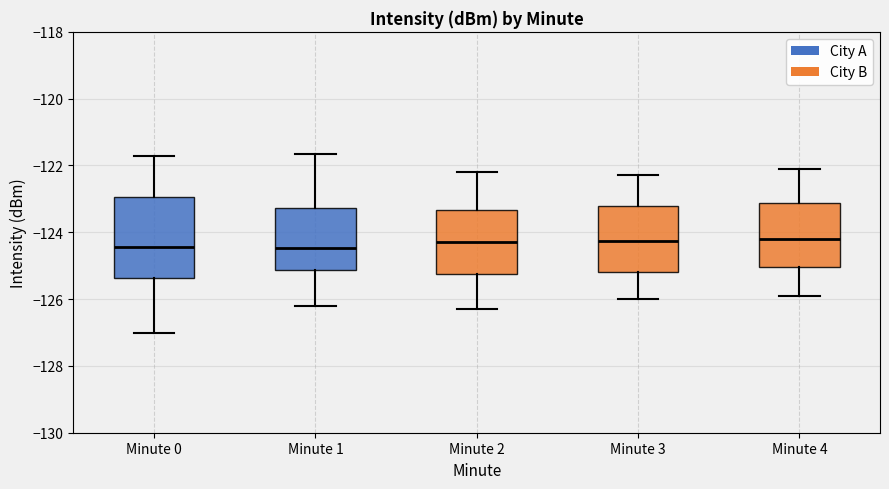

Reading left to right, read every box against the y-axis: the position of its median line, the range the box covers, and the ends of its whiskers. The values are not printed on the chart, so give them approximately, as read against the axis.

Minute 0: median -124.4, box -125.4 to -123.0, whiskers -127.0 to -121.8
Minute 1: median -124.4, box -125.2 to -123.2, whiskers -126.2 to -121.6
Minute 2: median -124.2, box -125.2 to -123.4, whiskers -126.2 to -122.2
Minute 3: median -124.2, box -125.2 to -123.2, whiskers -126.0 to -122.2
Minute 4: median -124.2, box -125.0 to -123.2, whiskers -125.8 to -122.0